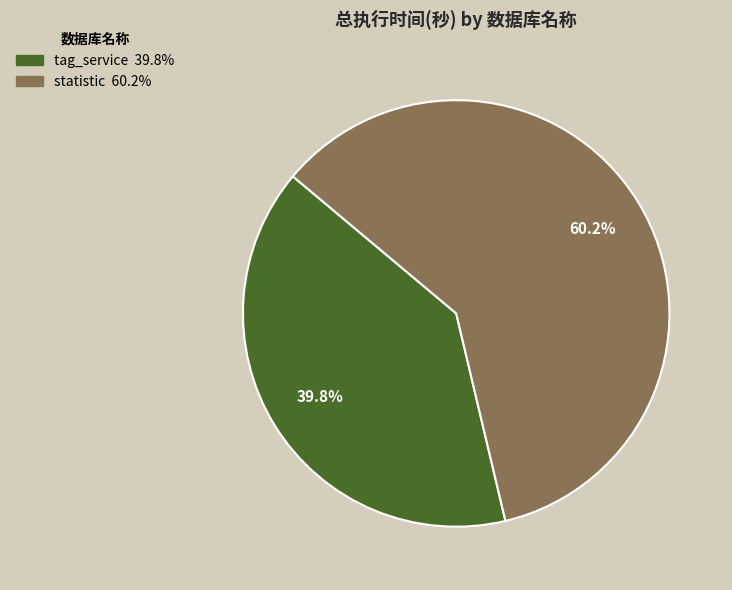

To the nearest percent, what is the average slice percentage?

50%